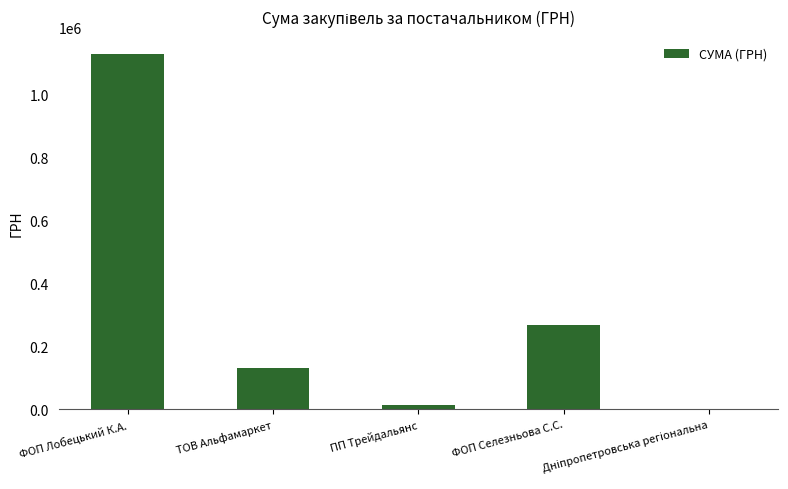

Where does the data first go above 133061?

ФОП Лобецький К.А.